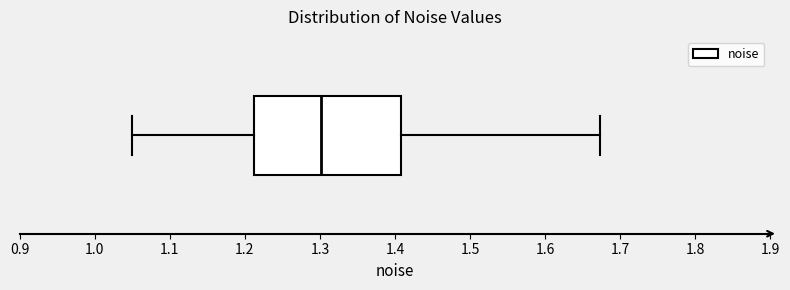

Where does the left whisker of the box end on the x-axis? The values are not printed on the chart, so give them approximately, as read against the axis.

1.05